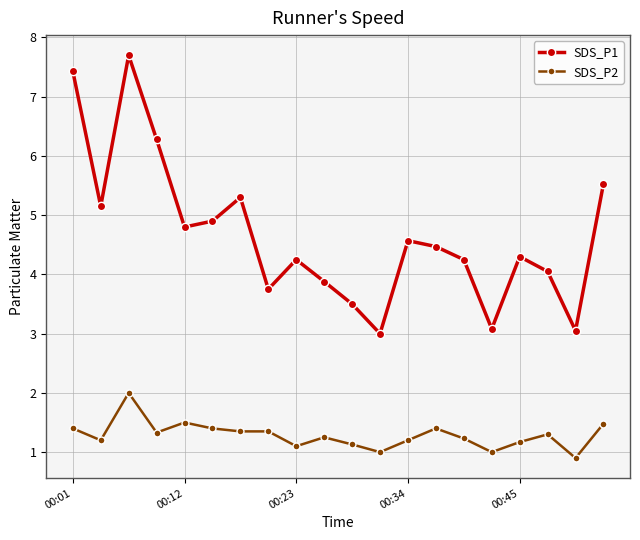

What is the minimum value for SDS_P2?

0.9